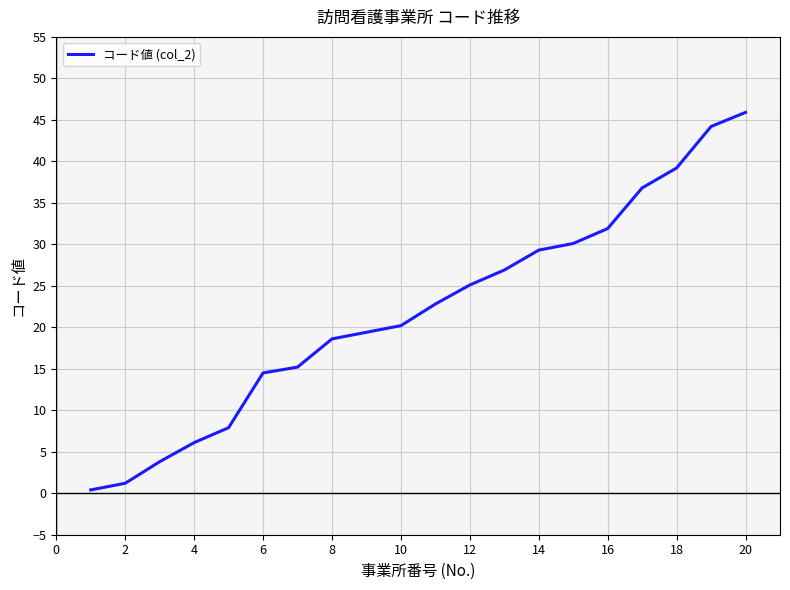

What is the maximum value shown in the chart?

45.9